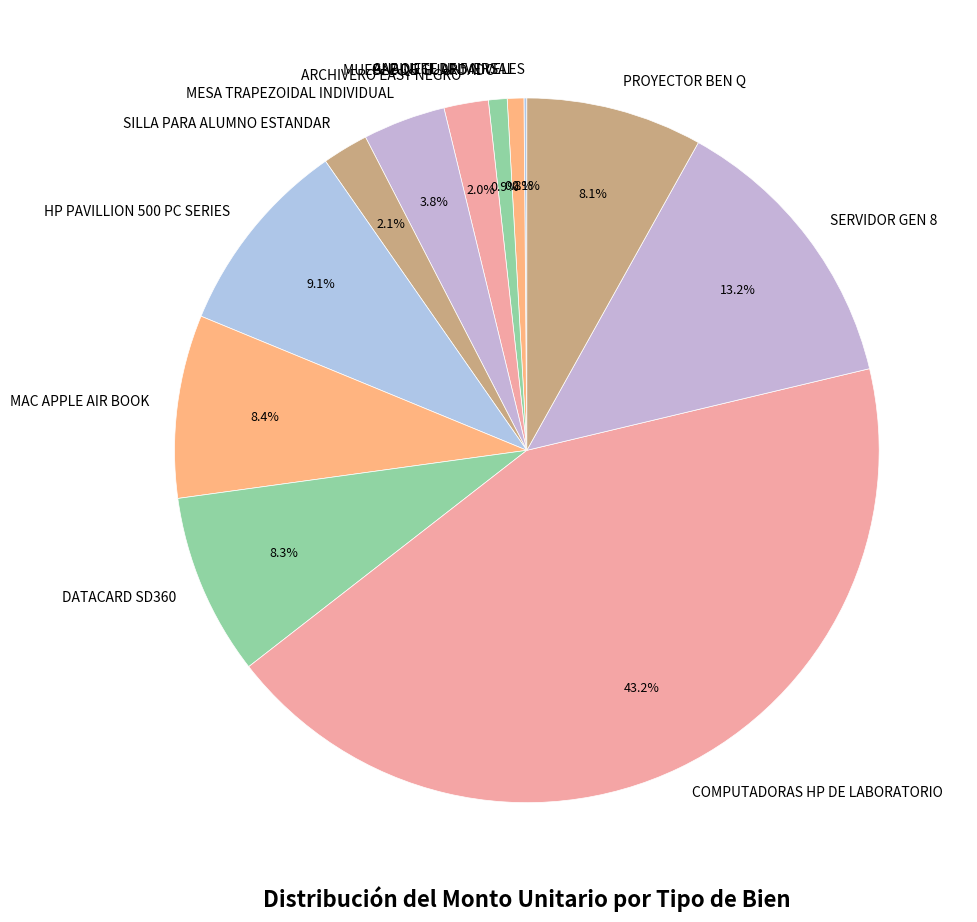

How much of the chart is everything except SILLA PARA ALUMNO ESTANDAR?

97.9%